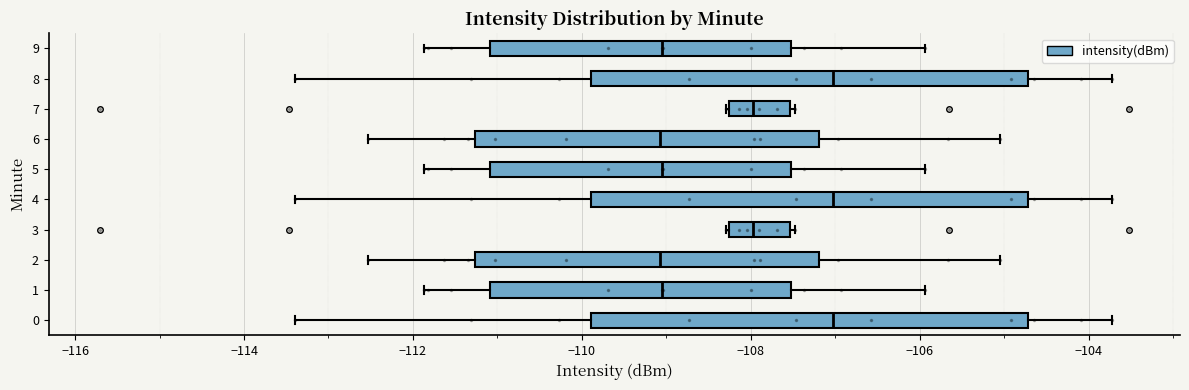

Reading bottom to top, transcribe this box plot: for each box, give where its median line is, the range the box spans, and where its two whiskers end, as read against the x-axis. The values are not printed on the chart, so give them approximately, as read against the axis.

0: median -107.0, box -109.8 to -104.8, whiskers -113.4 to -103.8
1: median -109.0, box -111.0 to -107.6, whiskers -111.8 to -106.0
2: median -109.0, box -111.2 to -107.2, whiskers -112.6 to -105.0
3: median -108.0, box -108.2 to -107.6, whiskers -108.2 to -107.4
4: median -107.0, box -109.8 to -104.8, whiskers -113.4 to -103.8
5: median -109.0, box -111.0 to -107.6, whiskers -111.8 to -106.0
6: median -109.0, box -111.2 to -107.2, whiskers -112.6 to -105.0
7: median -108.0, box -108.2 to -107.6, whiskers -108.2 to -107.4
8: median -107.0, box -109.8 to -104.8, whiskers -113.4 to -103.8
9: median -109.0, box -111.0 to -107.6, whiskers -111.8 to -106.0